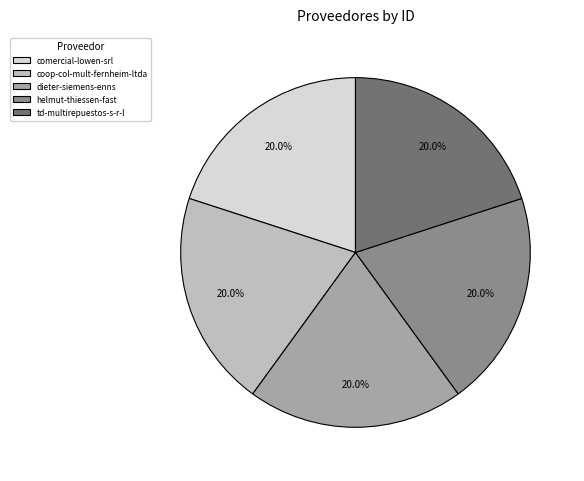

To the nearest percent, what is the average slice percentage?

20%